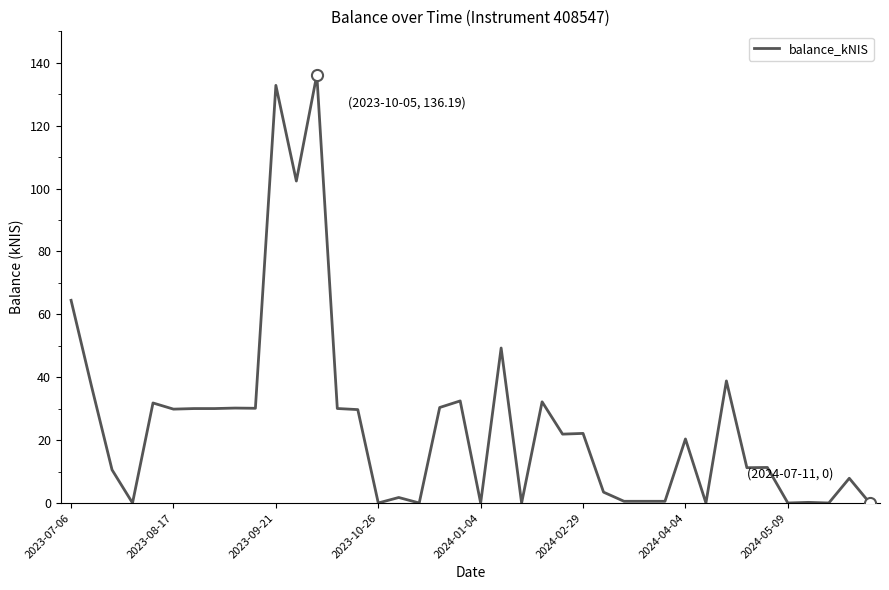

What is the maximum value shown in the chart?

136.2